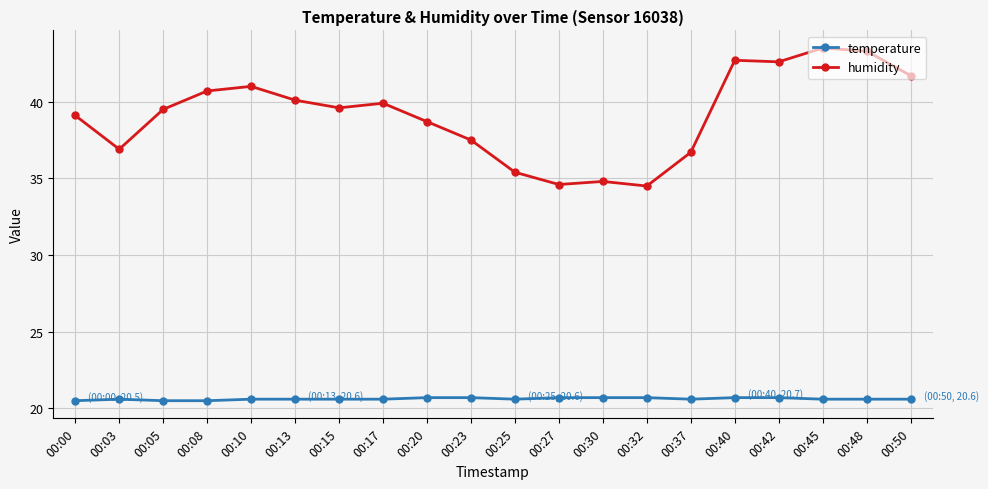

What is the greatest value displayed?

43.5